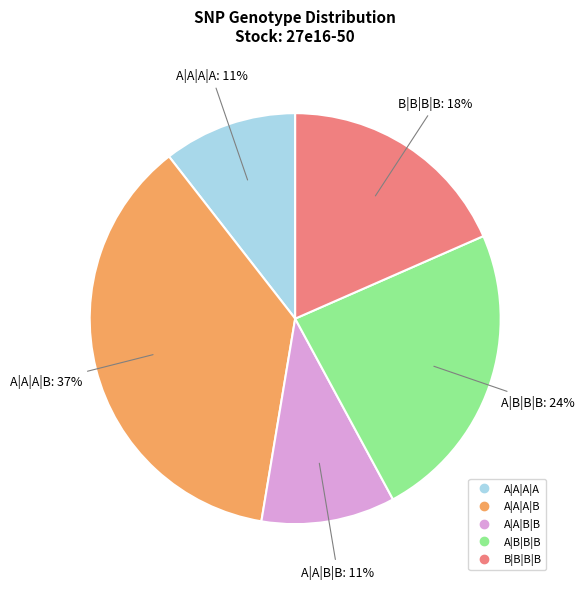

How many segments does this pie chart have?

5